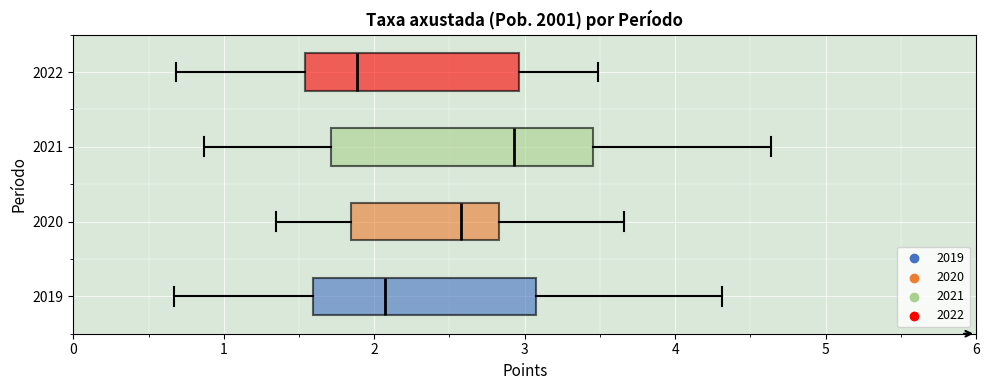

Reading bottom to top, read every box against the x-axis: the position of its median line, the range the box covers, and the ends of its whiskers. The values are not printed on the chart, so give them approximately, as read against the axis.

2019: median 2.1, box 1.6 to 3.1, whiskers 0.7 to 4.3
2020: median 2.6, box 1.8 to 2.8, whiskers 1.4 to 3.7
2021: median 2.9, box 1.7 to 3.5, whiskers 0.9 to 4.6
2022: median 1.9, box 1.5 to 3.0, whiskers 0.7 to 3.5